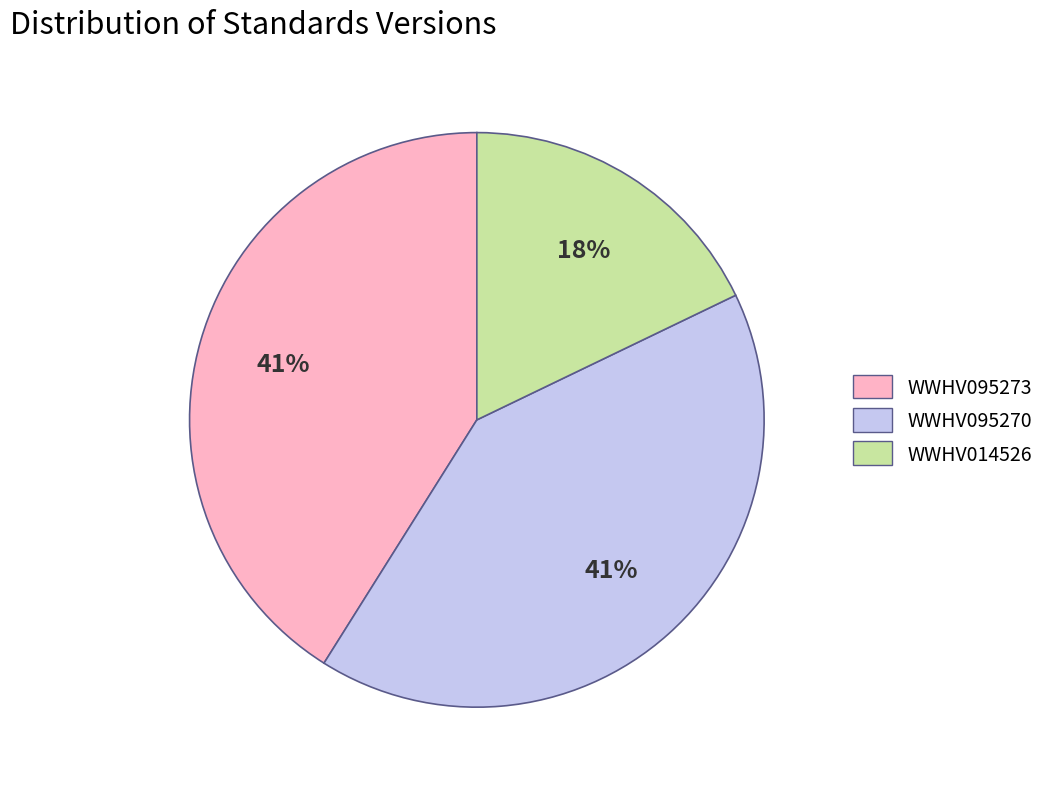

Which slice is the smallest?

WWHV014526